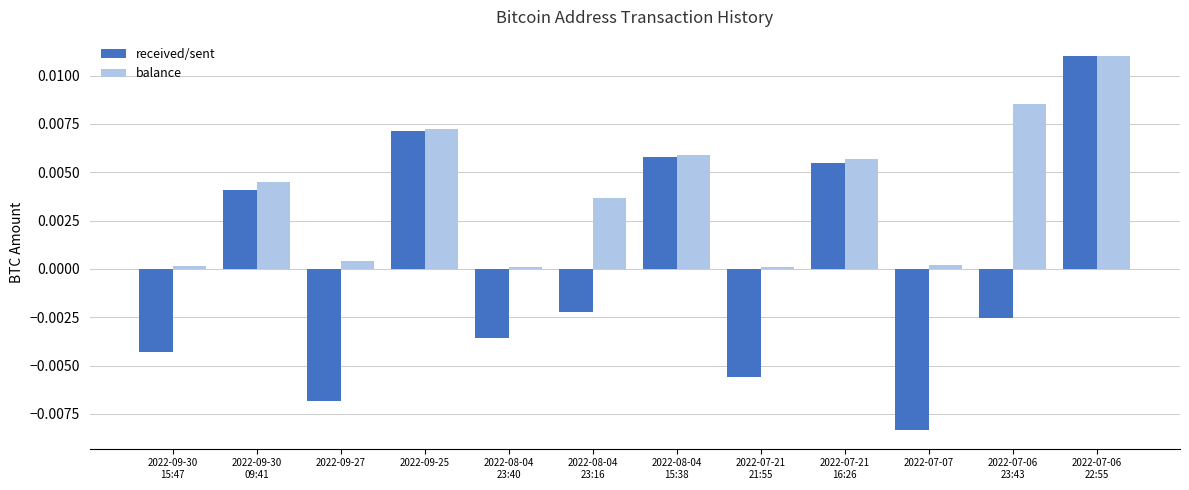

Which series has the widest spread of values?

received/sent